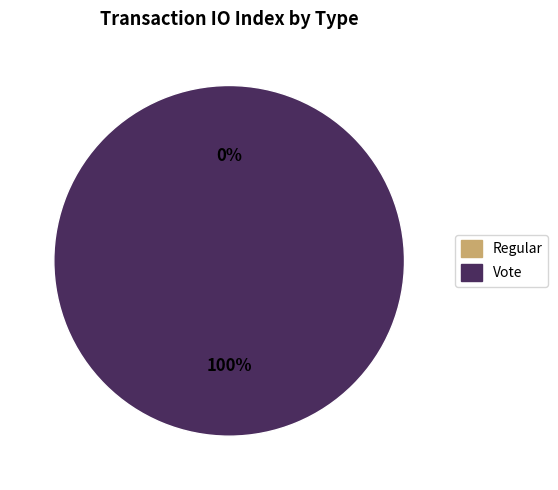

Which slice is the largest?

Vote